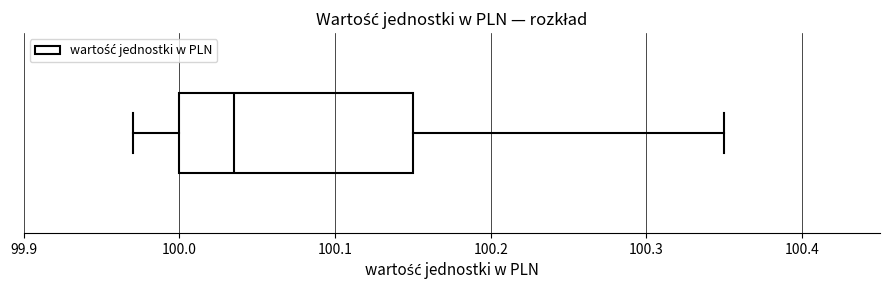

Transcribe this box plot: give where the median line is, the range the box spans, and where the two whiskers end, as read against the x-axis. The values are not printed on the chart, so give them approximately, as read against the axis.

median 100.04, box 100.00 to 100.15, whiskers 99.97 to 100.35